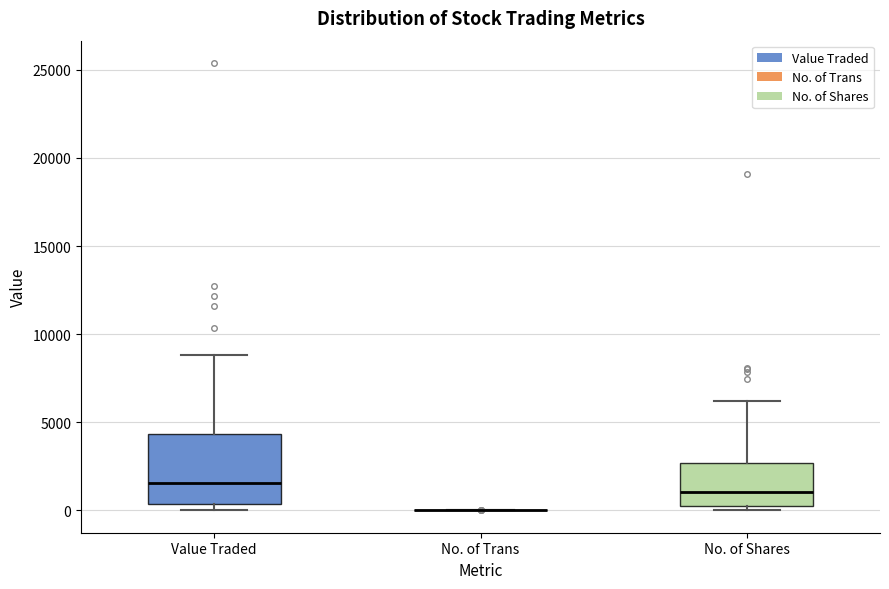

Reading left to right, transcribe this box plot: for each box, give where its median line is, the range the box spans, and where its two whiskers end, as read against the y-axis. The values are not printed on the chart, so give them approximately, as read against the axis.

Value Traded: median 1500, box 500 to 4500, whiskers 0 to 9000
No. of Trans: box collapsed to a line at 0, whiskers 0 to 0
No. of Shares: median 1000, box 0 to 2500, whiskers 0 (just below the box's lower edge) to 6000